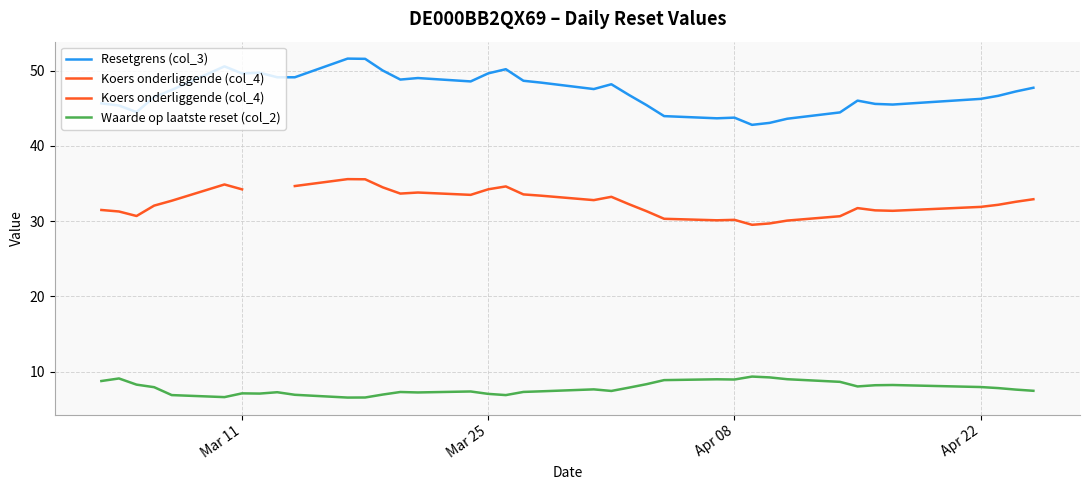

How many data points does each series have?

38